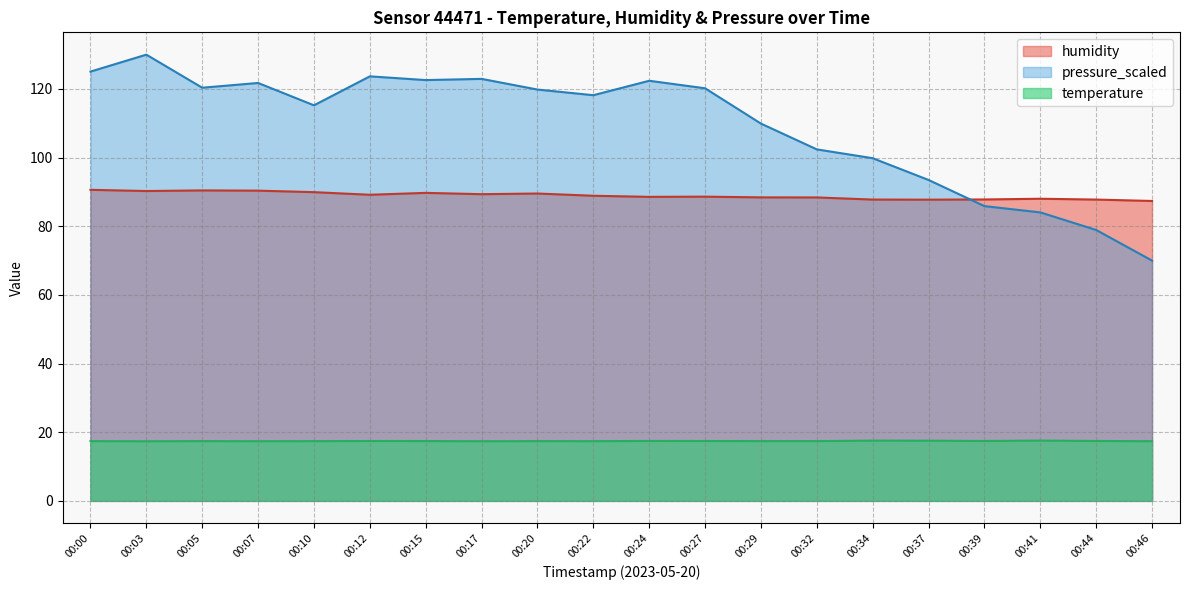

Is it true that pressure_scaled equals 55.1 at 00:44?

False